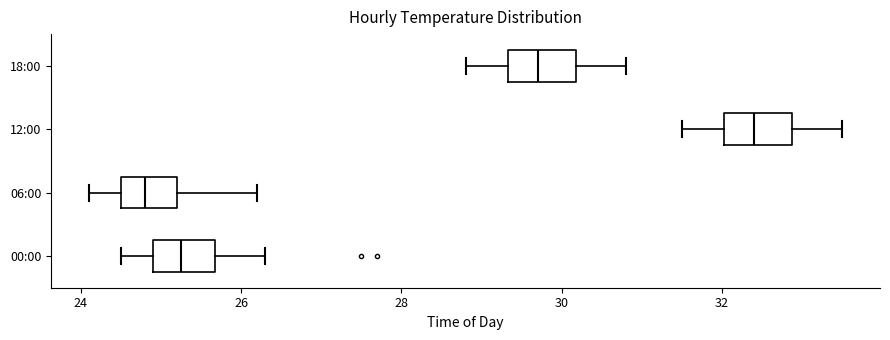

Where is the left edge of the box for 18:00 on the x-axis? The values are not printed on the chart, so give them approximately, as read against the axis.

29.4